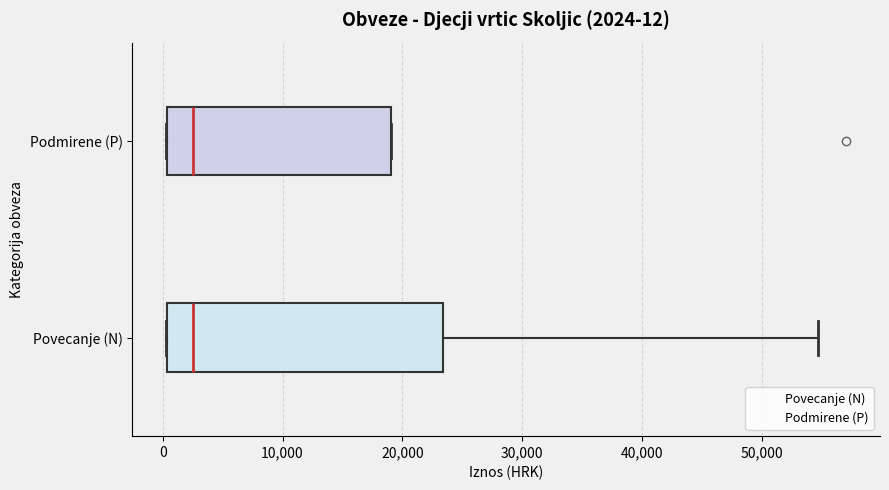

Comparing the boxes themselves (not the whiskers), which one is the widest?

Povecanje (N)